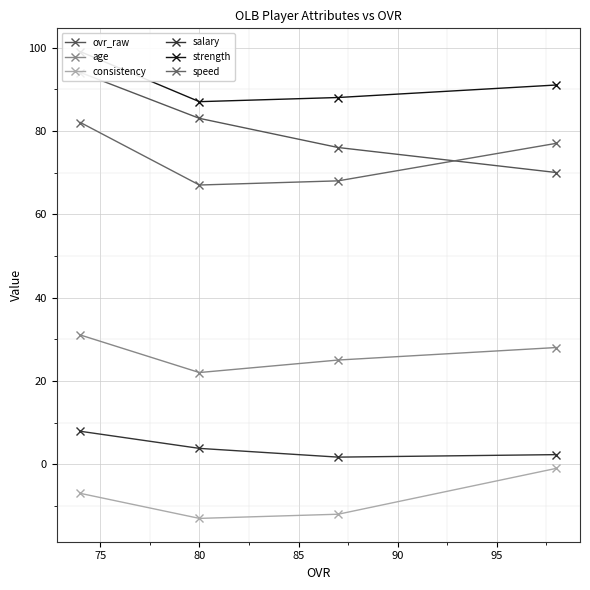

True or false: age and speed cross at least once.

False